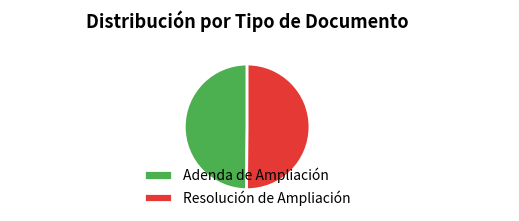

Combined, do Adenda de Ampliación and Resolución de Ampliación account for over 50%?

Yes